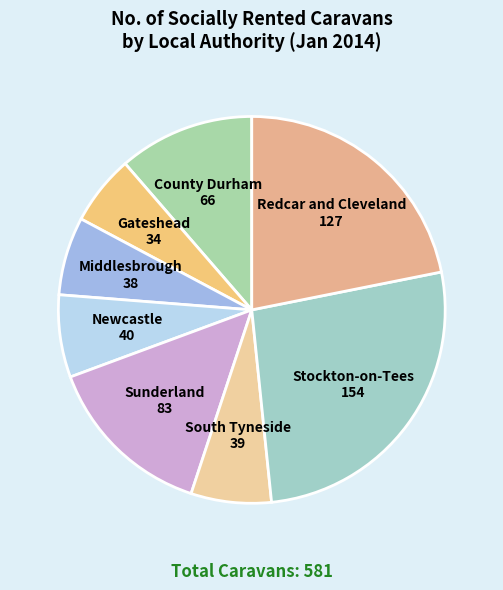

Count the number of slices in the pie.

8